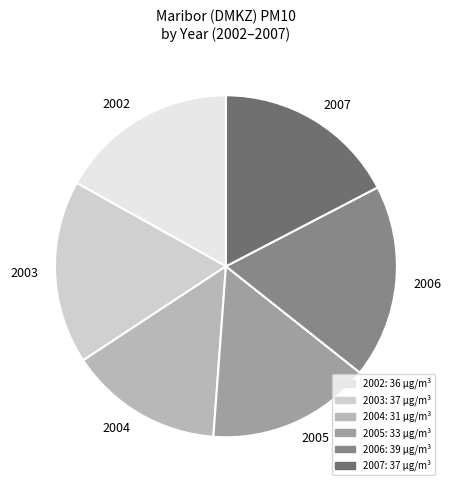

Approximately how many times larger is the value at 2004 compared to 2005?

0.9